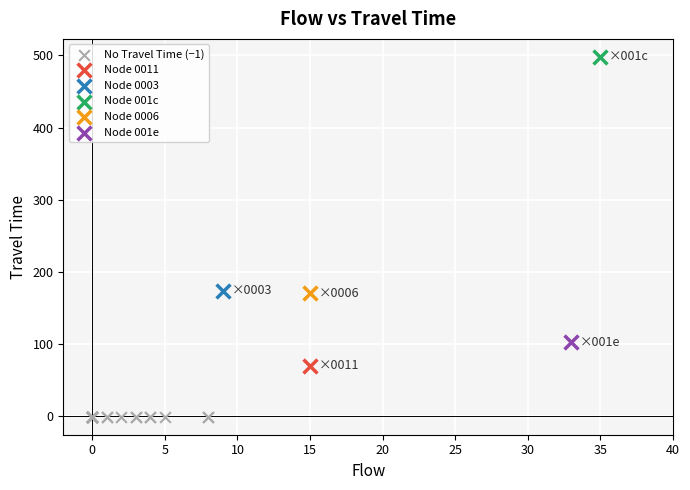

What are all the series names shown in the legend?

No Travel Time (−1), Node 0011, Node 0003, Node 001c, Node 0006, Node 001e